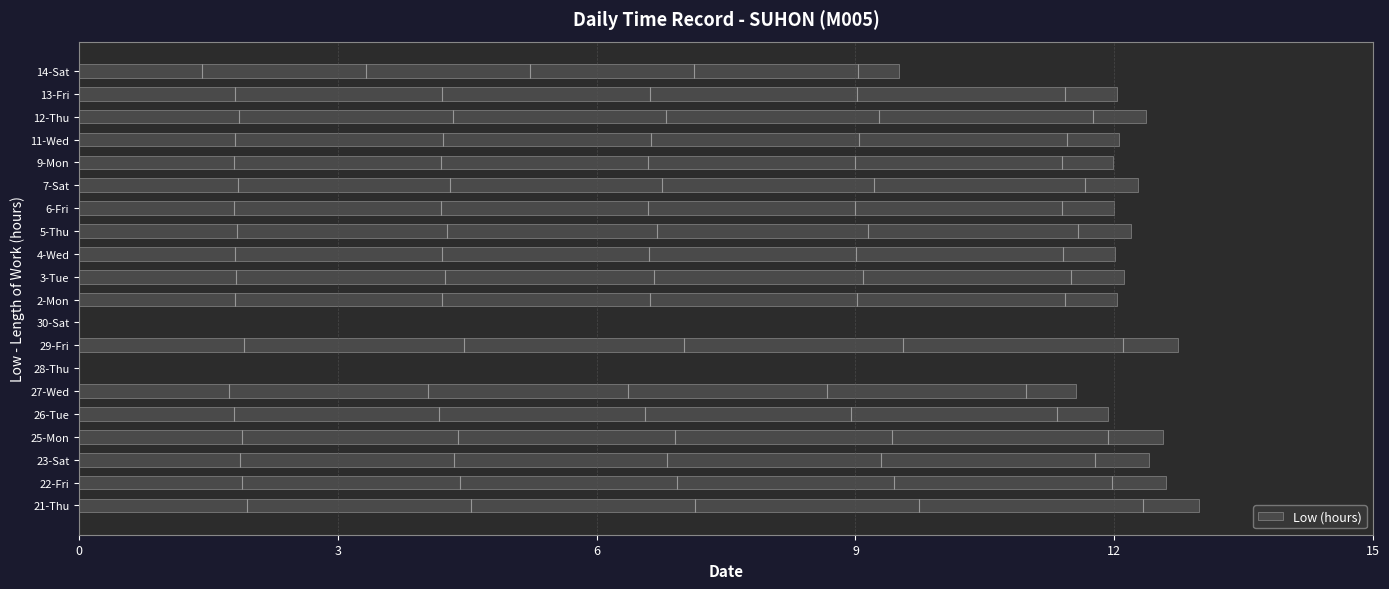

How many bars are there in total?

20